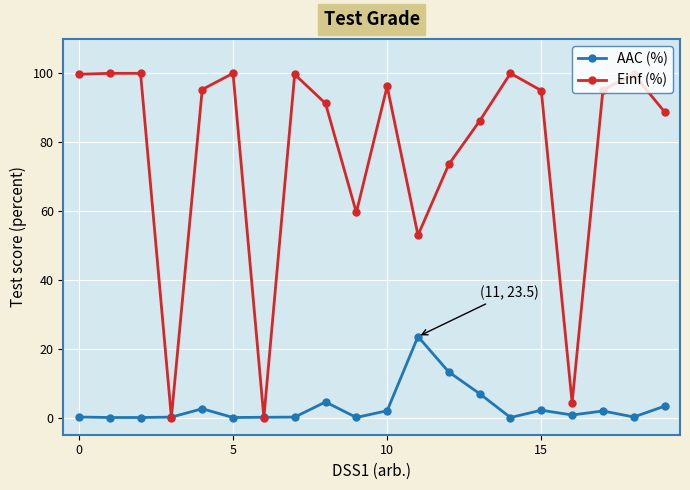

What is the value of the Einf (%) point at the 14th from the left?

86.2